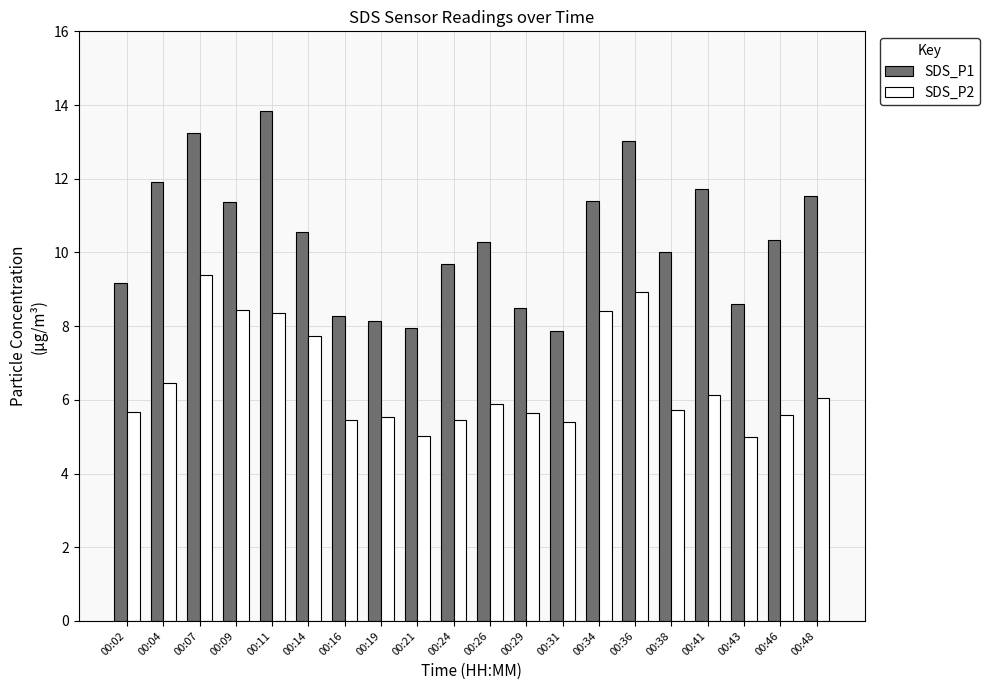

Which series has the largest range (max minus min)?

SDS_P1